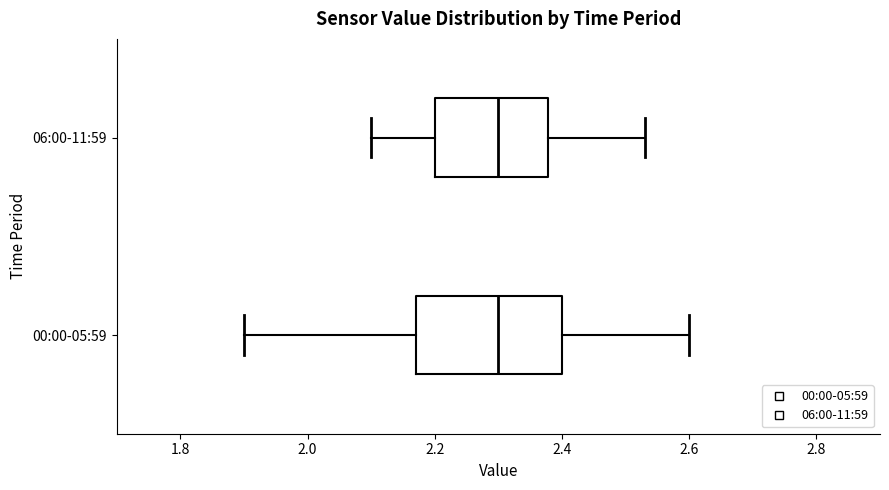

Which box is the widest, from its left edge to its right edge?

00:00-05:59